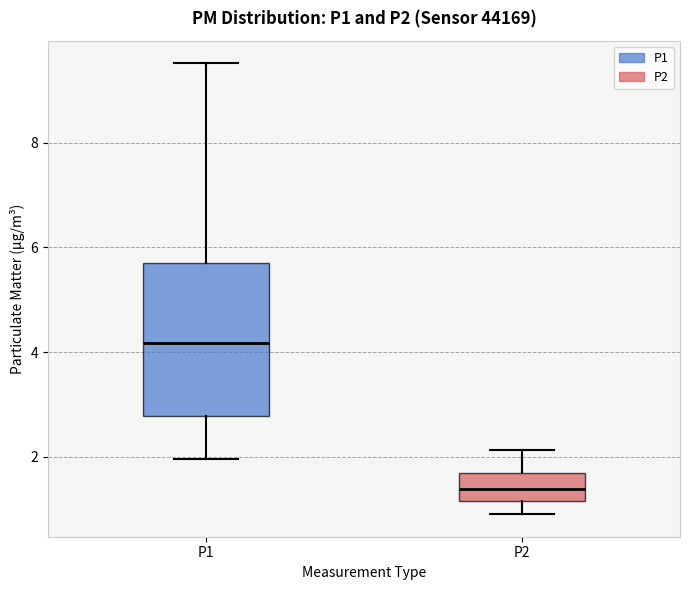

Which box has the highest median line?

P1